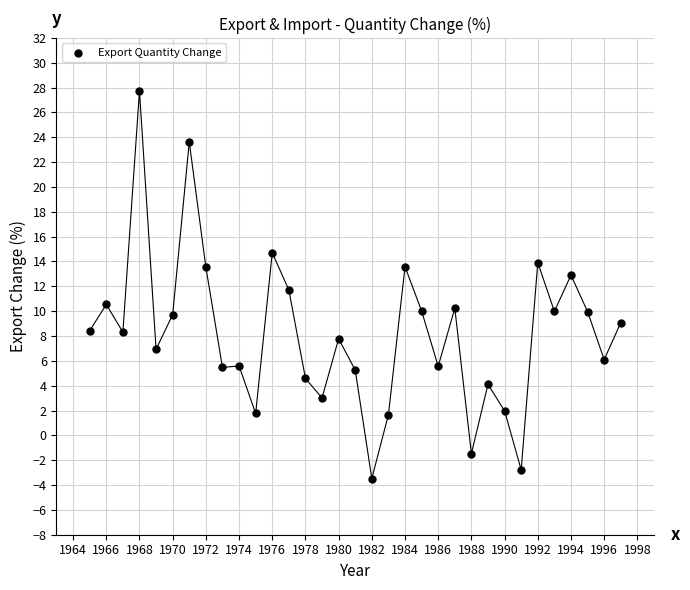

What is the range of Y values (max minus min)?

31.2